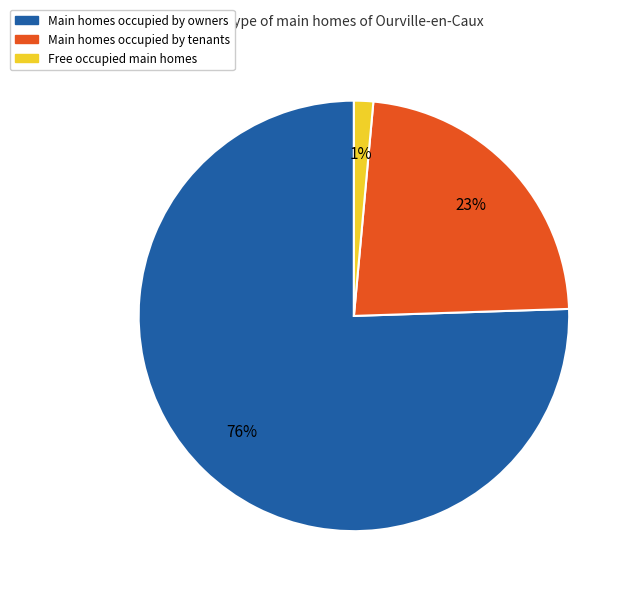

True or false: Main homes occupied by tenants accounts for 35% of the total.

False